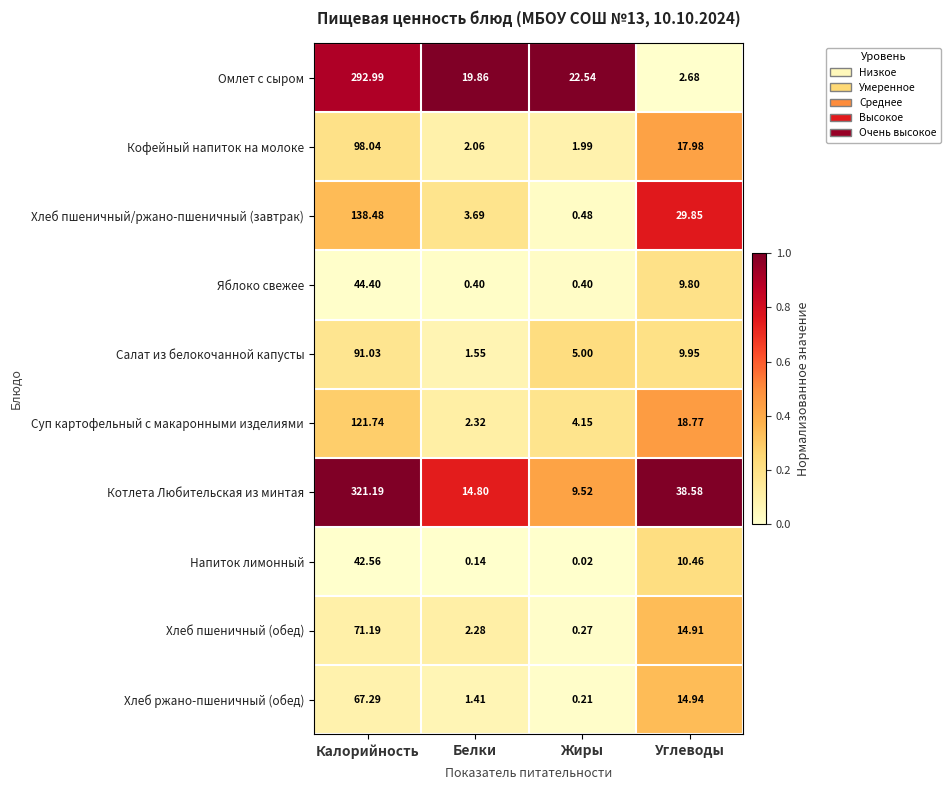

Which label corresponds to the largest value in the chart?

Калорийность